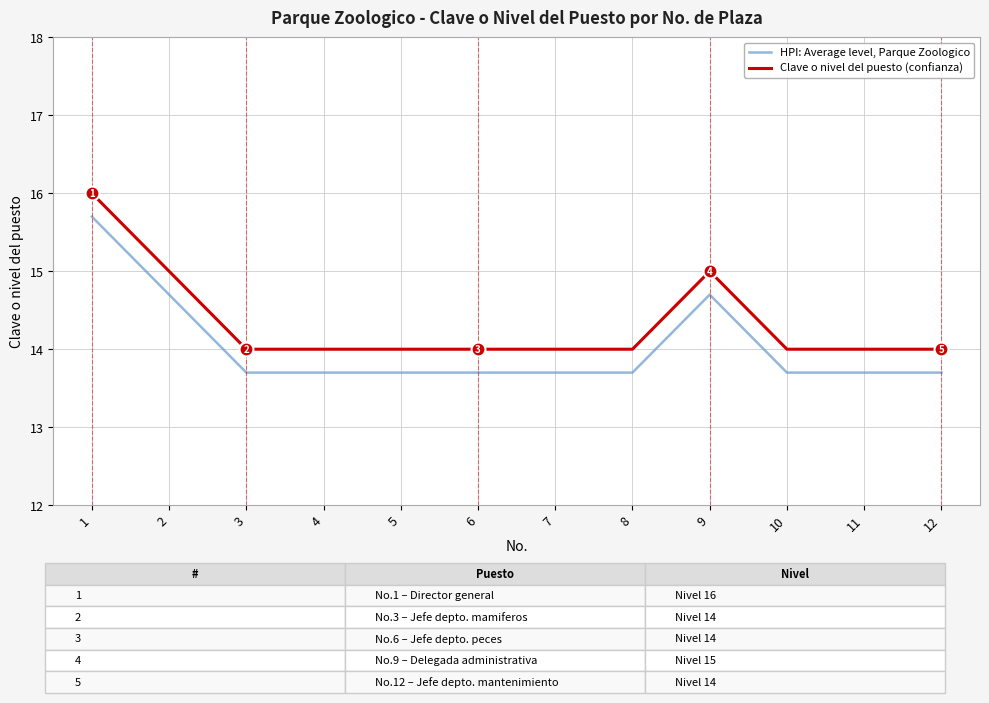

What is the difference between the Clave o nivel del puesto (confianza) values at 1 and 4?

2.0